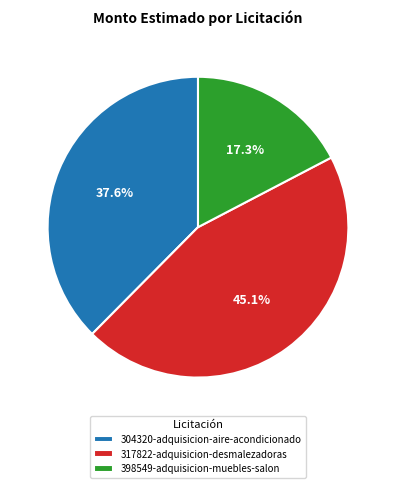

To the nearest percent, what portion does 304320-adquisicion-aire-acondicionado represent?

38%